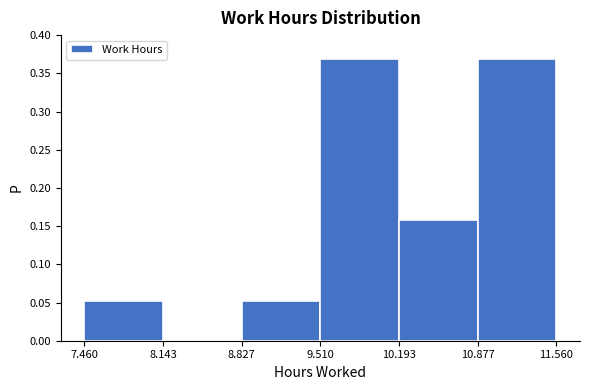

How tall is the bar that spans 10.193 to 10.877 on the x-axis? The values are not printed on the chart, so give them approximately, as read against the axis.

0.160